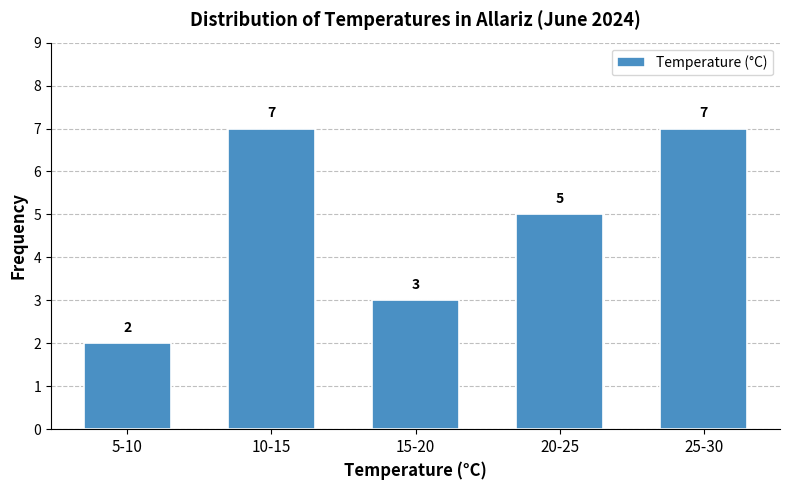

Reading left to right, list all the values displayed in this chart.

2	7	3	5	7